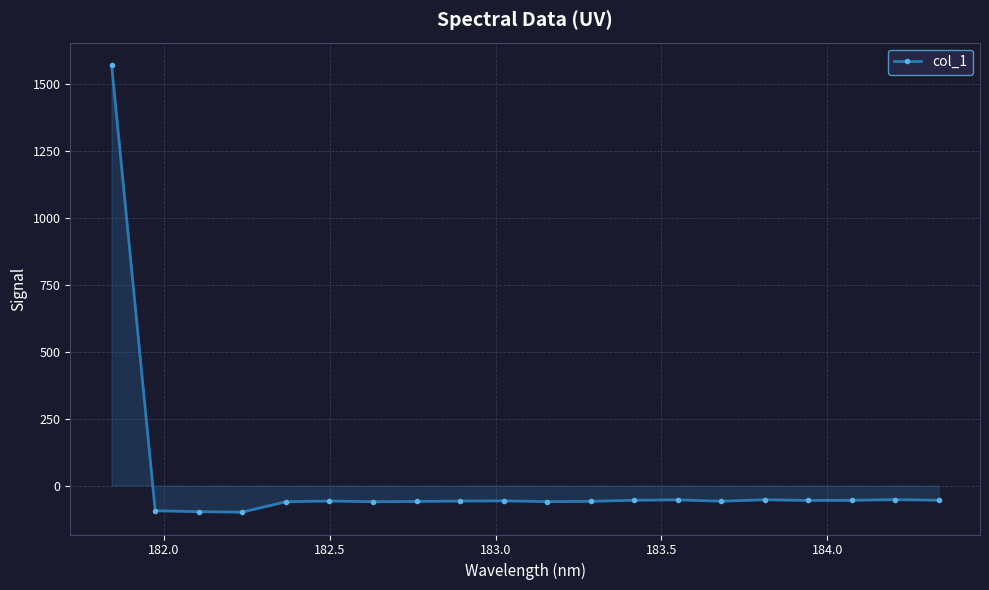

How many data points are above -57?

8